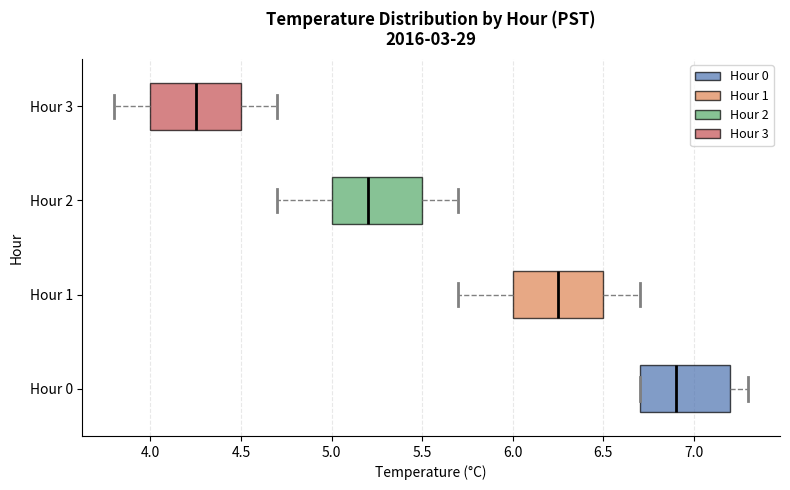

Which box has the furthest to the right median line?

Hour 0